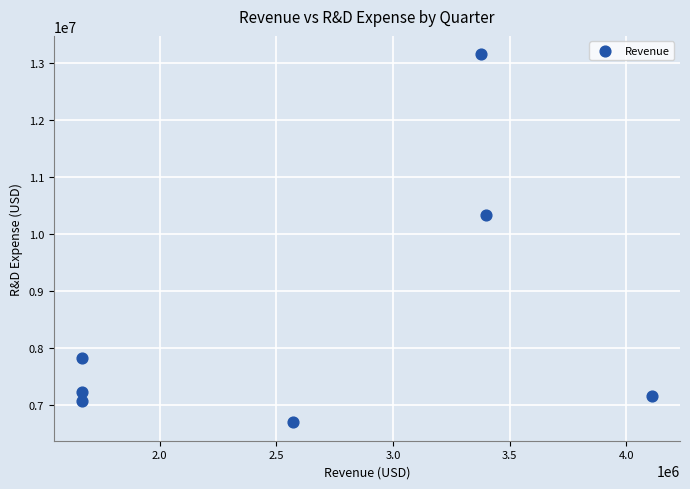

What Y value in the scatter plot is closest to 9920034?

10337835